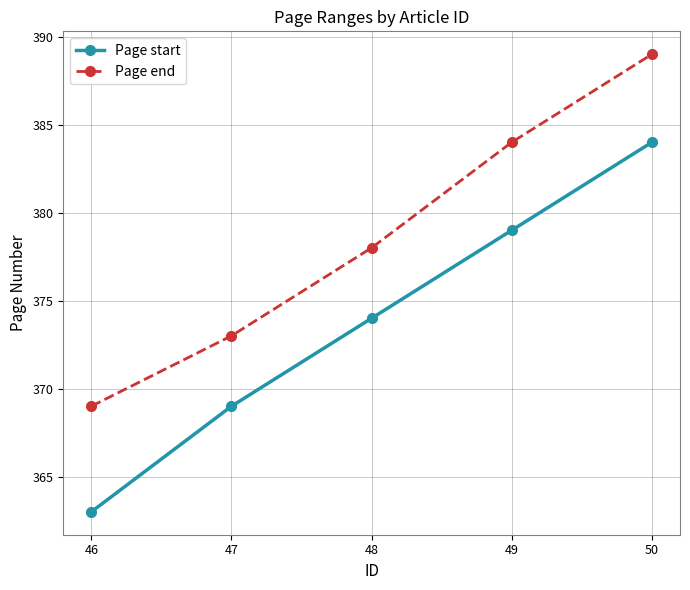

Which series has the widest spread of values?

Page start